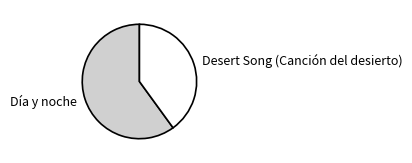

Combined, do Desert Song (Canción del desierto) and Día y noche account for over 50%?

Yes